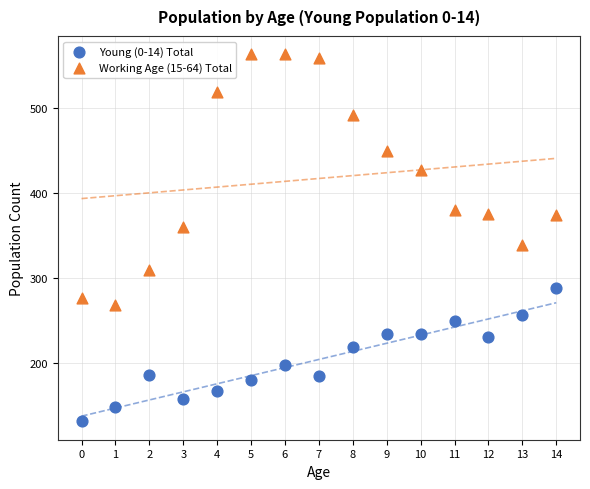

In the Working Age (15-64) Total series, what Y value is closest to 415?

427